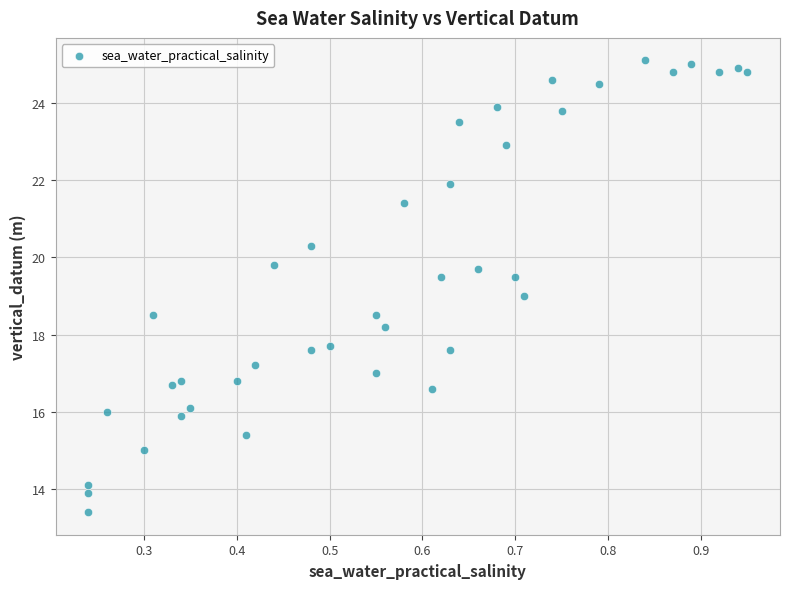

What is the range of Y values (max minus min)?

11.7